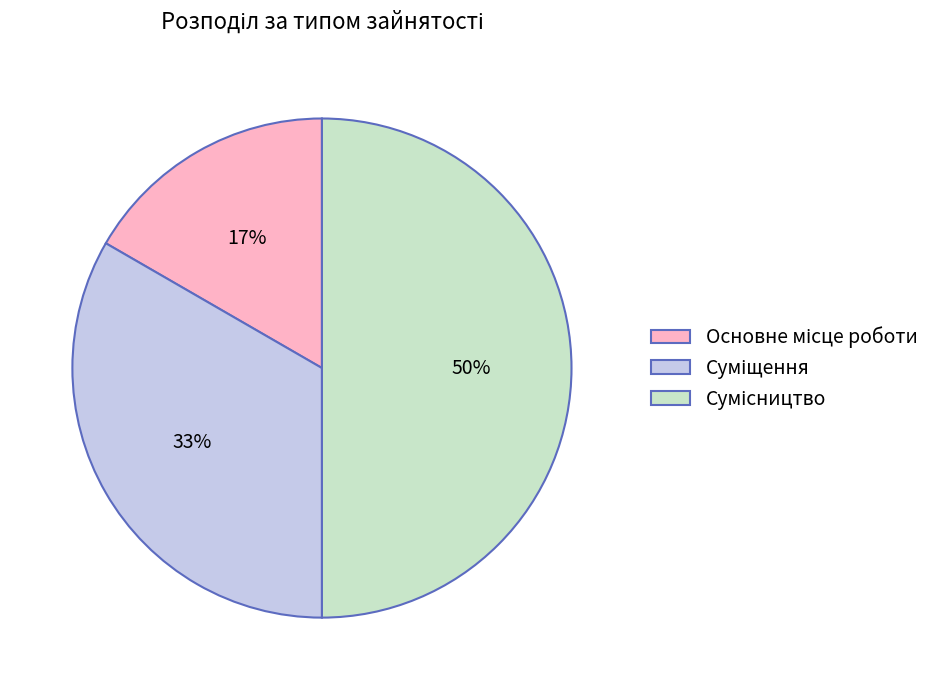

To the nearest percent, what is the average slice percentage?

33%